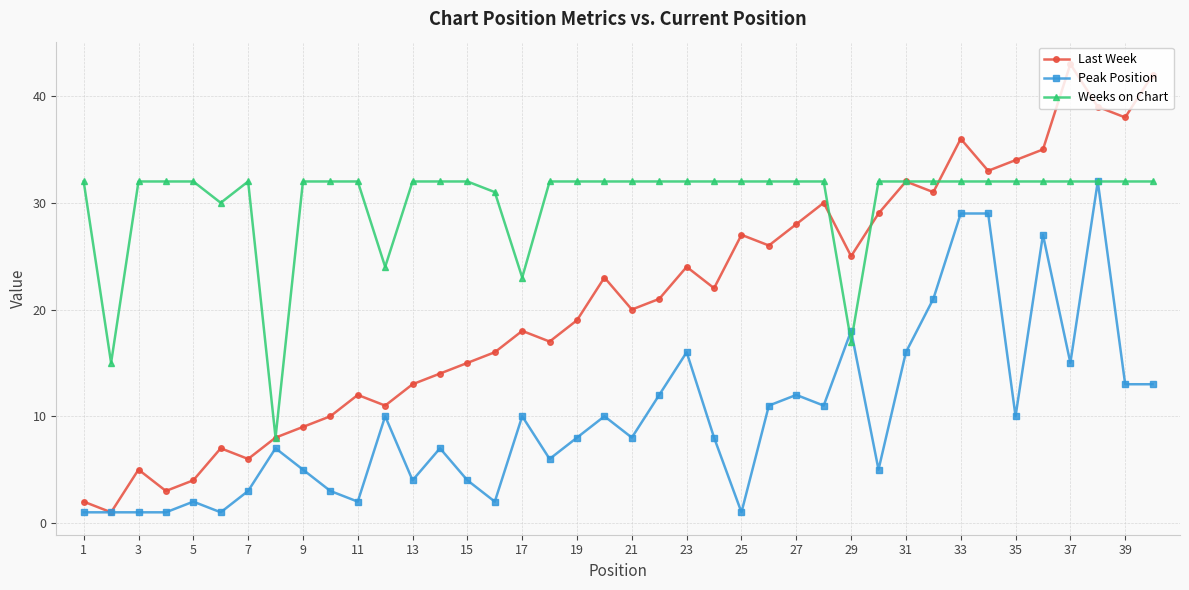

What are all the series names shown in the legend?

Last Week, Peak Position, Weeks on Chart